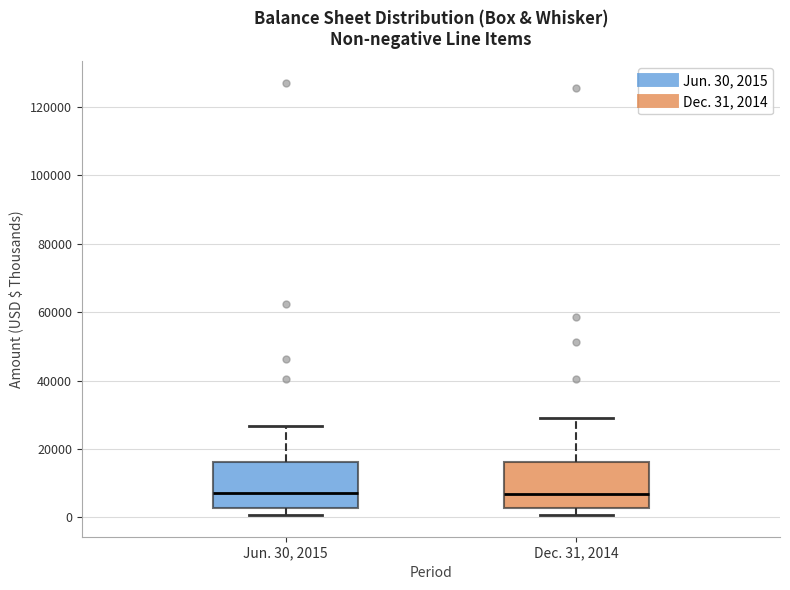

Where does the upper whisker of the box for Jun. 30, 2015 end on the y-axis? The values are not printed on the chart, so give them approximately, as read against the axis.

26000